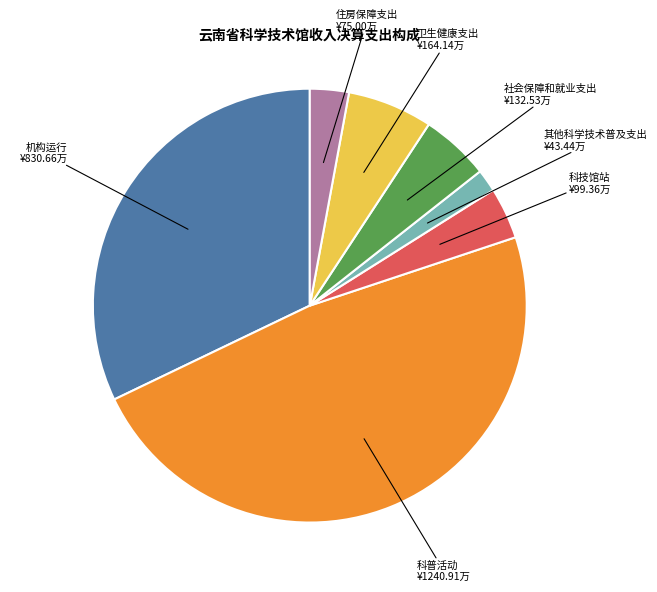

Is there any slice that represents more than half of the pie?

No